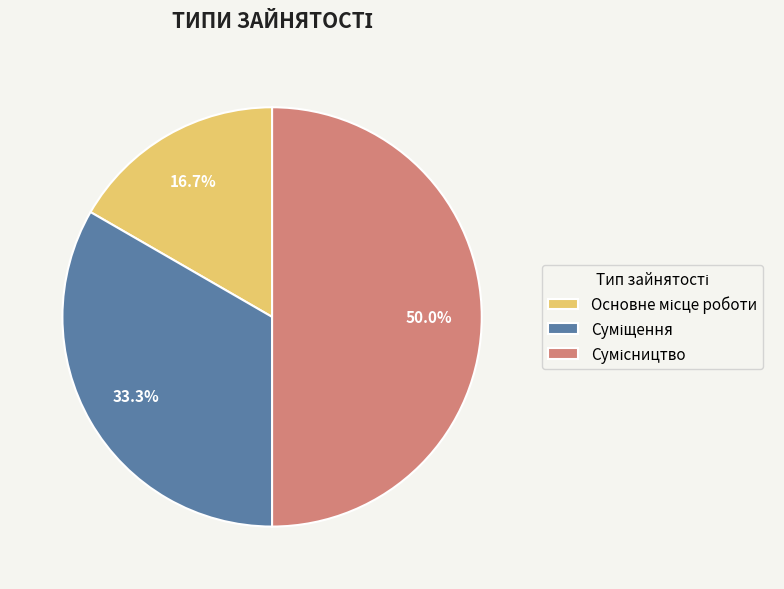

To the nearest percent, what is the difference between the largest and smallest slice percentages?

33%